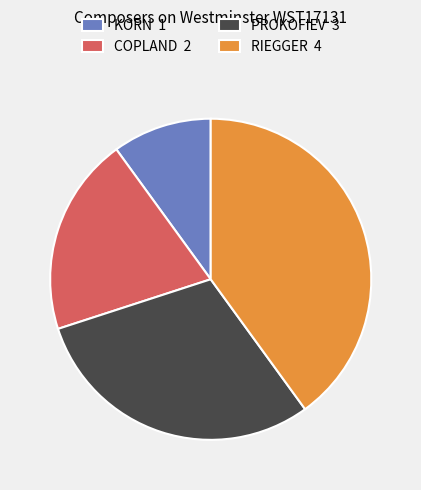

Between KORN 1 and PROKOFIEV 3, which is larger?

PROKOFIEV 3